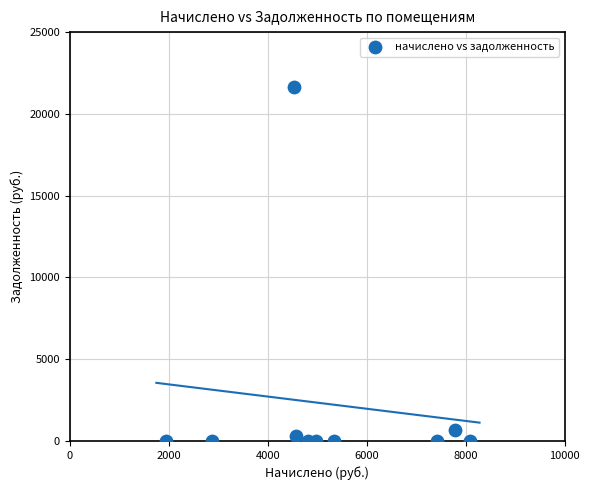

What Y value in the scatter plot is closest to 10810?

649.0